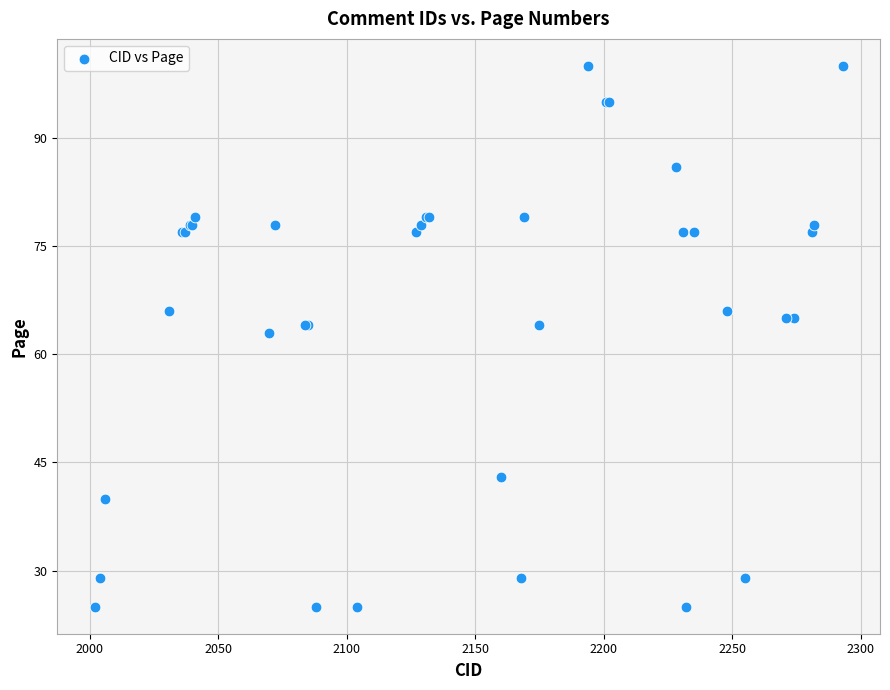

What Y value in the scatter plot is closest to 62?

63